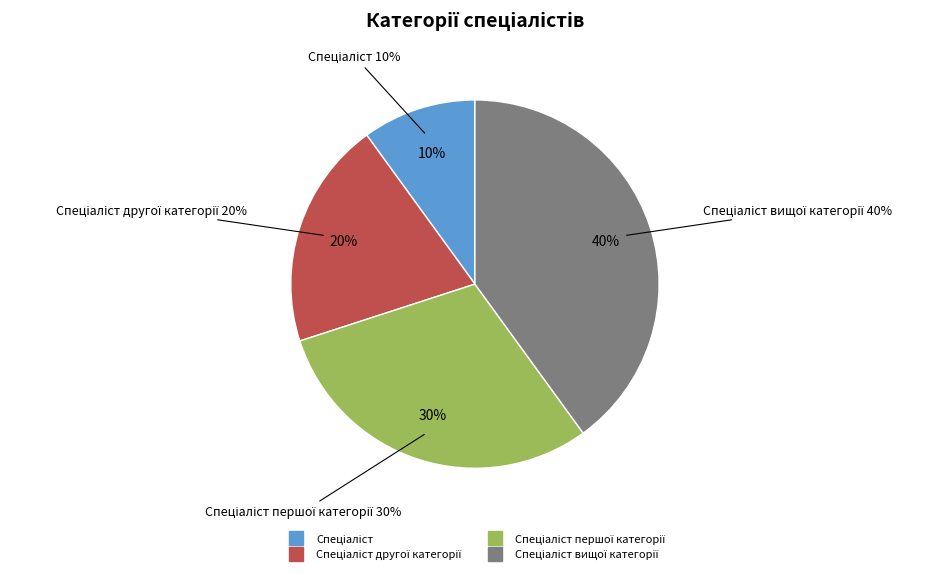

True or false: Спеціаліст вищої категорії accounts for 26% of the total.

False